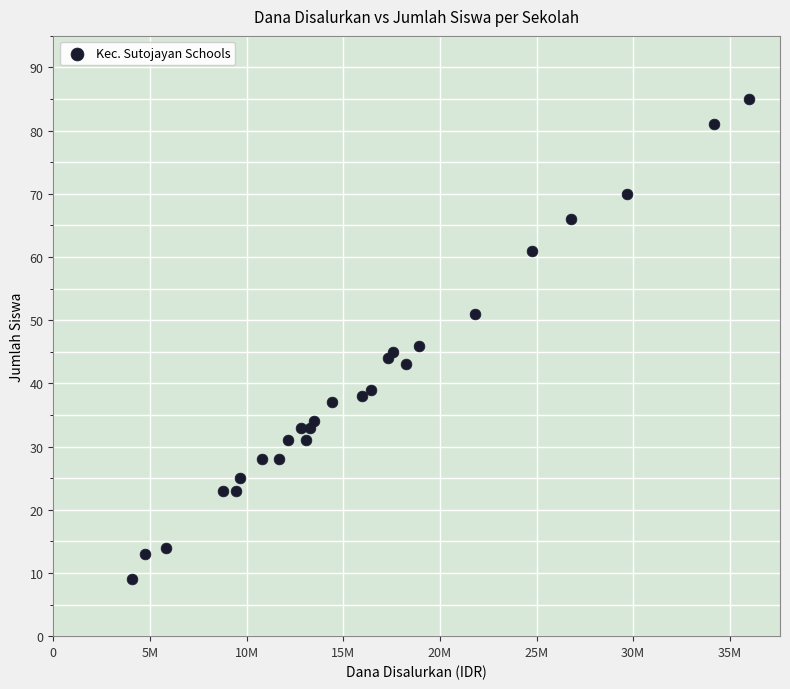

What Y value in the scatter plot is closest to 47?

46